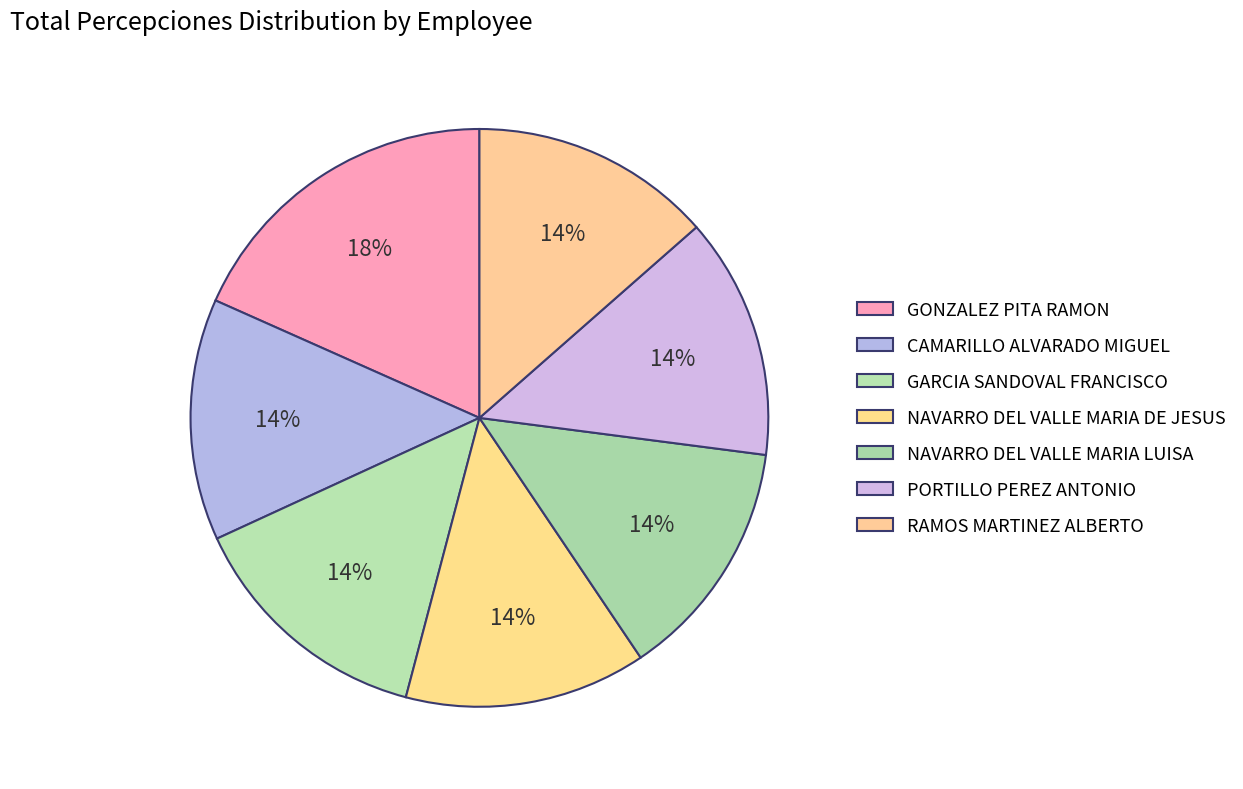

Rank the categories by value from highest to lowest.

GONZALEZ PITA RAMON, GARCIA SANDOVAL FRANCISCO, CAMARILLO ALVARADO MIGUEL, NAVARRO DEL VALLE MARIA DE JESUS, NAVARRO DEL VALLE MARIA LUISA, PORTILLO PEREZ ANTONIO, RAMOS MARTINEZ ALBERTO